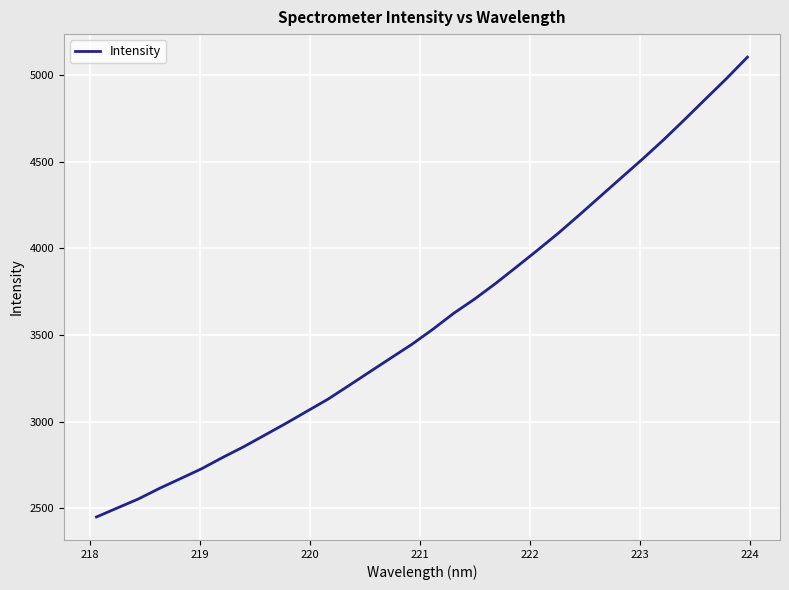

What is the difference between the maximum and minimum values?

2655.0